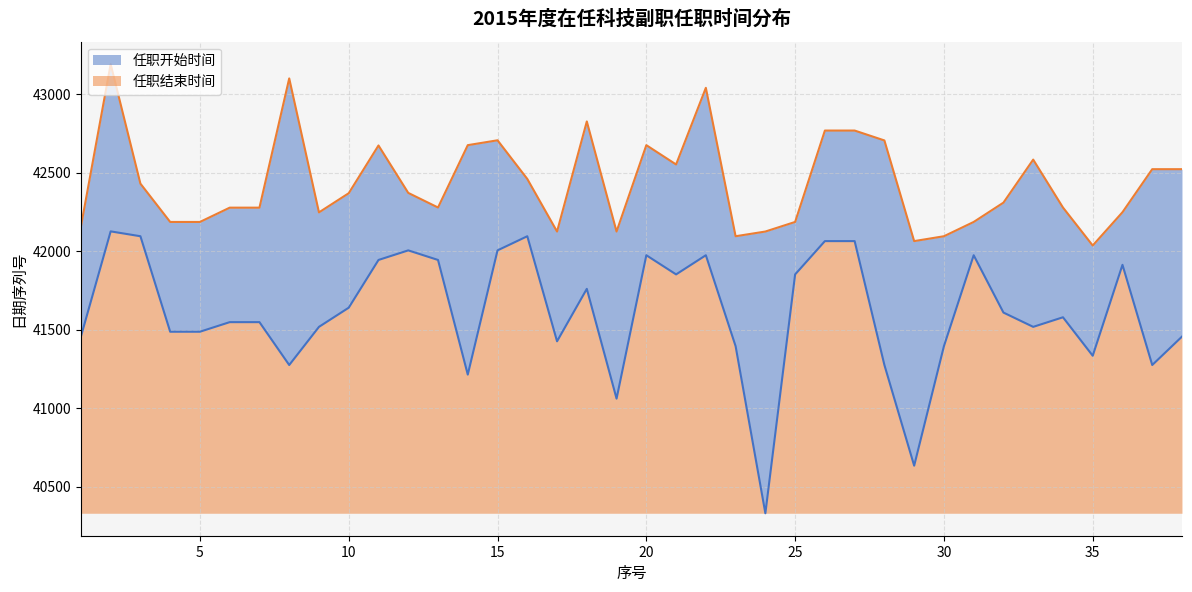

Rank the series by their maximum value, from lowest to highest.

任职开始时间, 任职结束时间